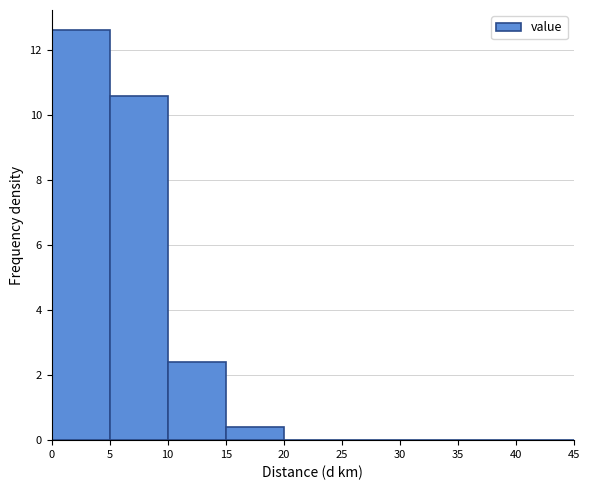

Over which range of the x-axis is the bar tallest?

0 to 5